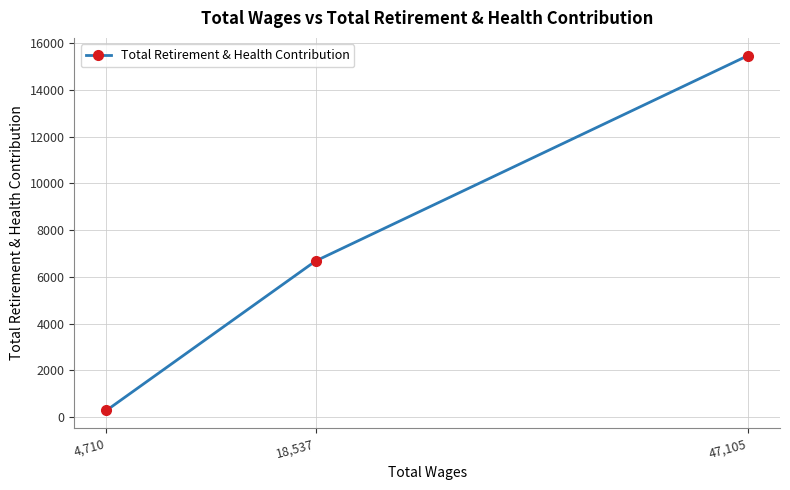

Is it true that the value at 18,537 is 8744?

False